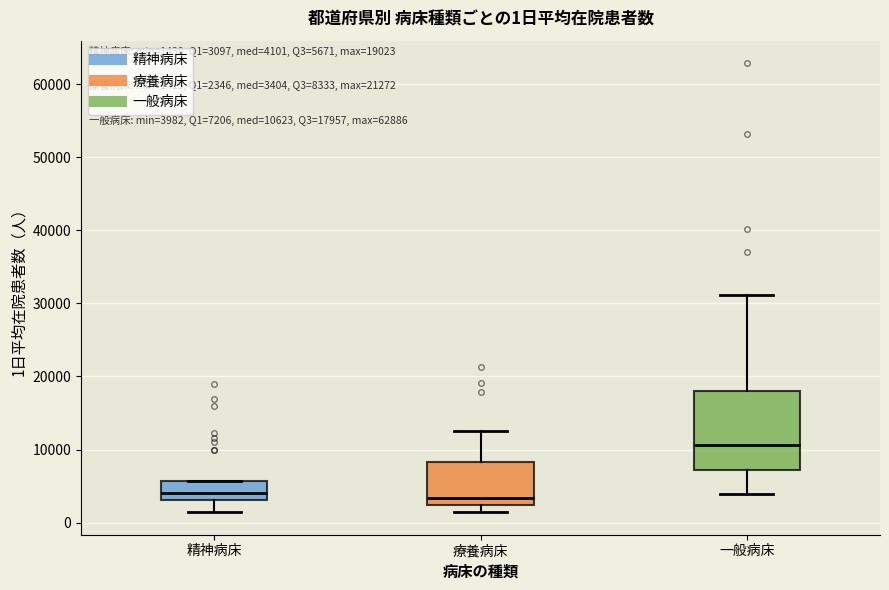

Which box has the highest median line?

一般病床